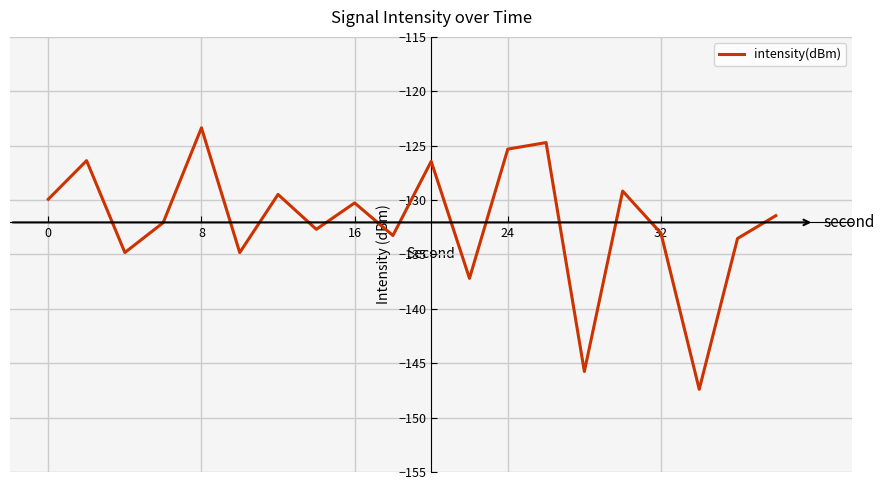

What is the minimum value shown in the chart?

-147.4